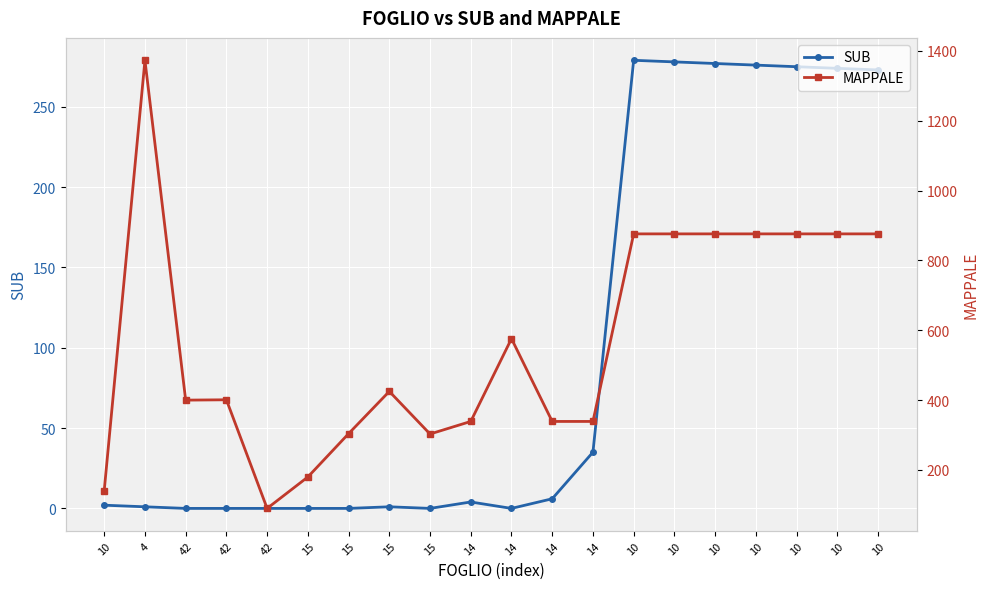

True or false: MAPPALE and SUB intersect in this chart.

False